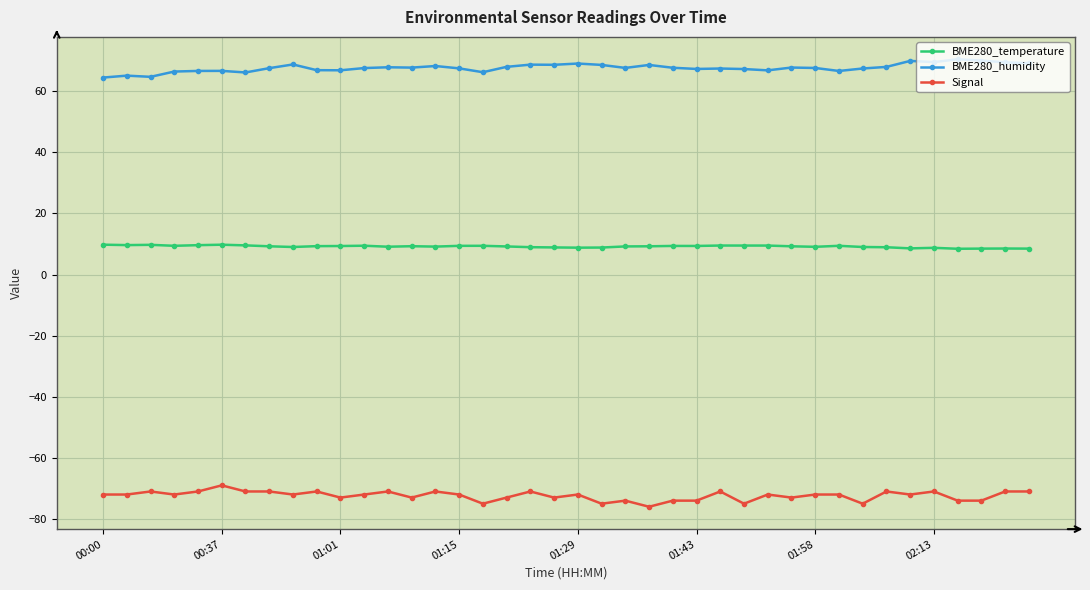

What is the maximum value for BME280_temperature?

9.8